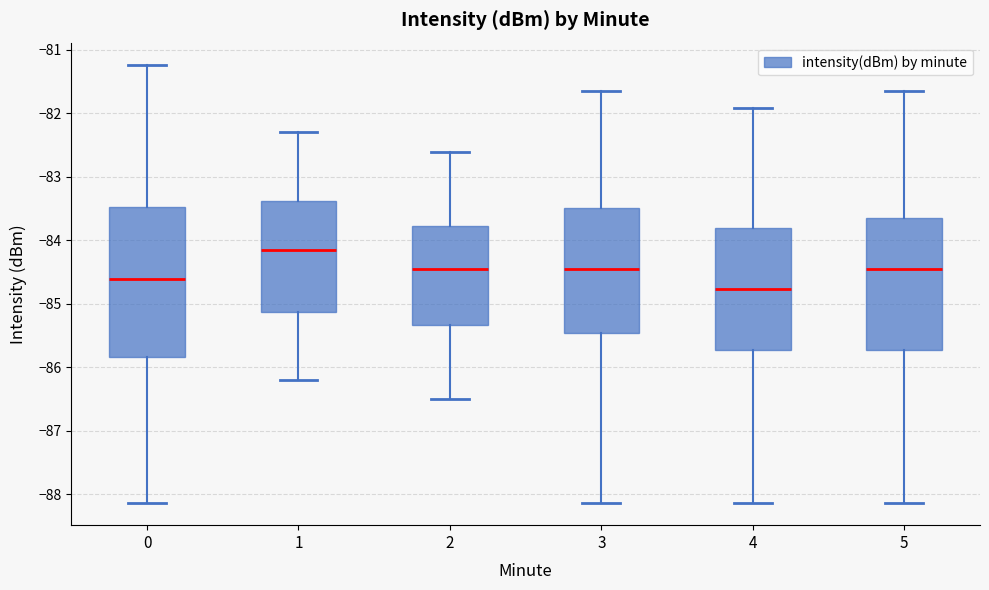

Reading left to right, transcribe this box plot: for each box, give where its median line is, the range the box spans, and where its two whiskers end, as read against the y-axis. The values are not printed on the chart, so give them approximately, as read against the axis.

0: median -84.6, box -85.8 to -83.5, whiskers -88.1 to -81.2
1: median -84.1, box -85.1 to -83.4, whiskers -86.2 to -82.3
2: median -84.4, box -85.3 to -83.8, whiskers -86.5 to -82.6
3: median -84.4, box -85.5 to -83.5, whiskers -88.1 to -81.6
4: median -84.8, box -85.7 to -83.8, whiskers -88.1 to -81.9
5: median -84.4, box -85.7 to -83.7, whiskers -88.1 to -81.6